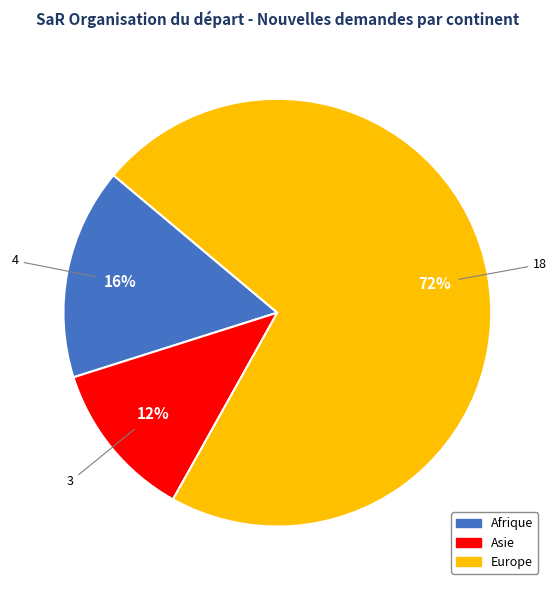

To the nearest percent, what is the average slice percentage?

33%